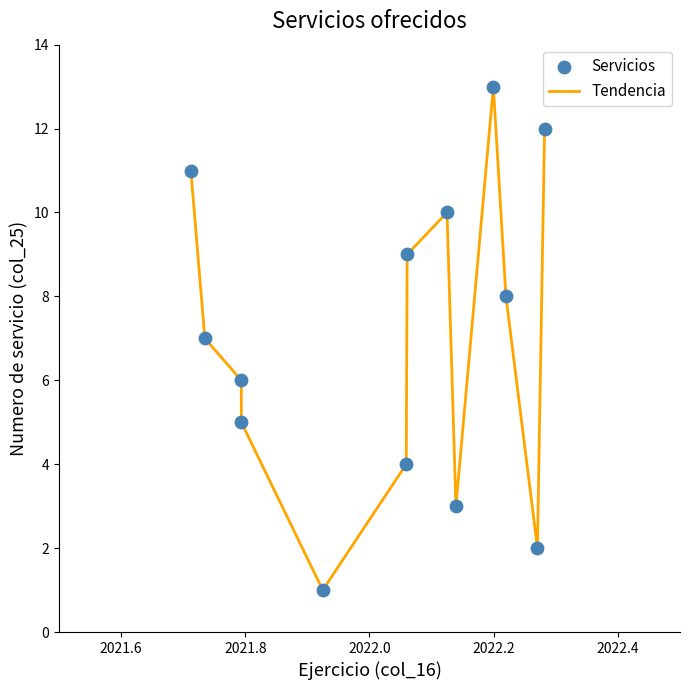

What is the maximum value shown in the chart?

13